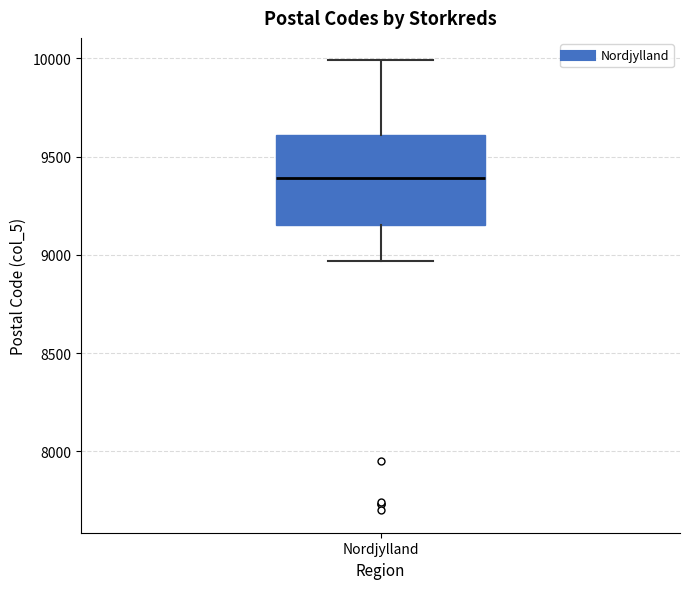

Where is the upper edge of the box for Nordjylland on the y-axis? The values are not printed on the chart, so give them approximately, as read against the axis.

9600